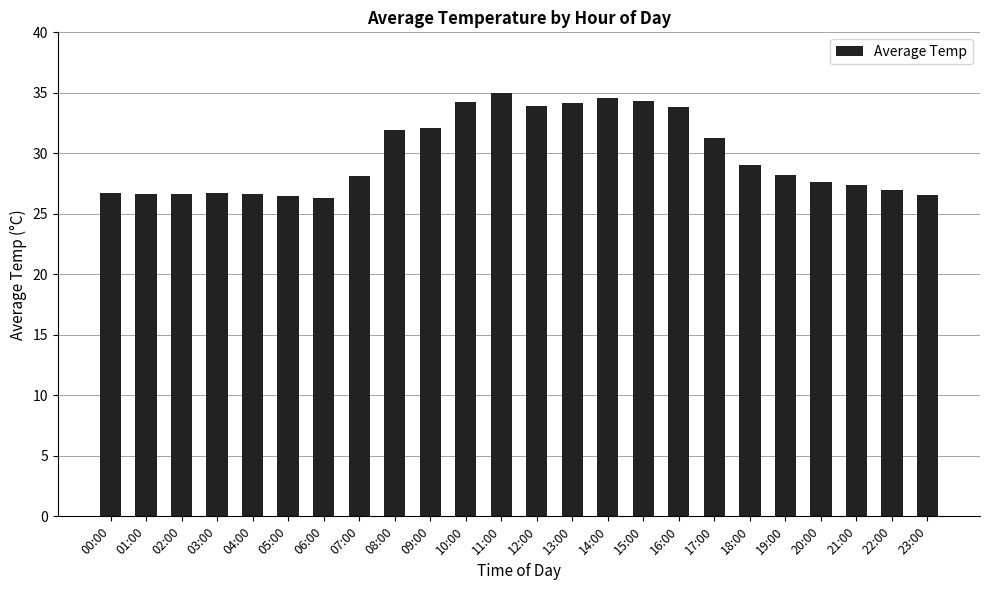

Which has a higher value, 13:00 or 06:00?

13:00